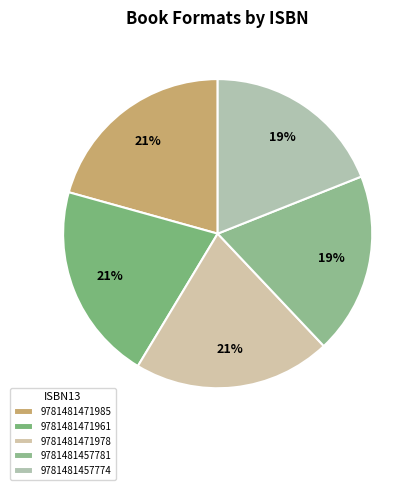

To the nearest percent, what is the combined percentage of 9781481457774 and 9781481471978?

40%